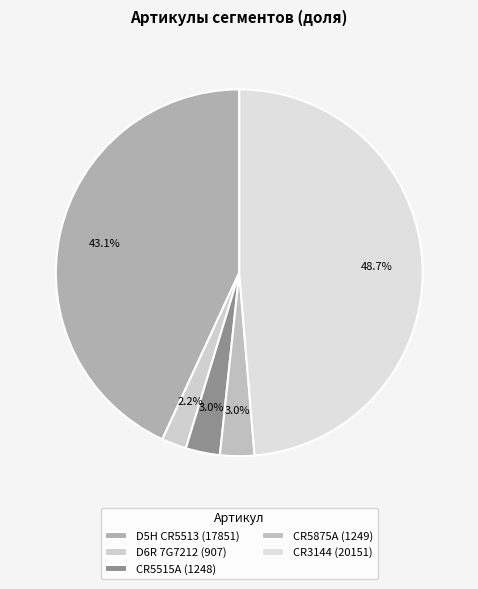

Is there a majority slice in this chart?

No